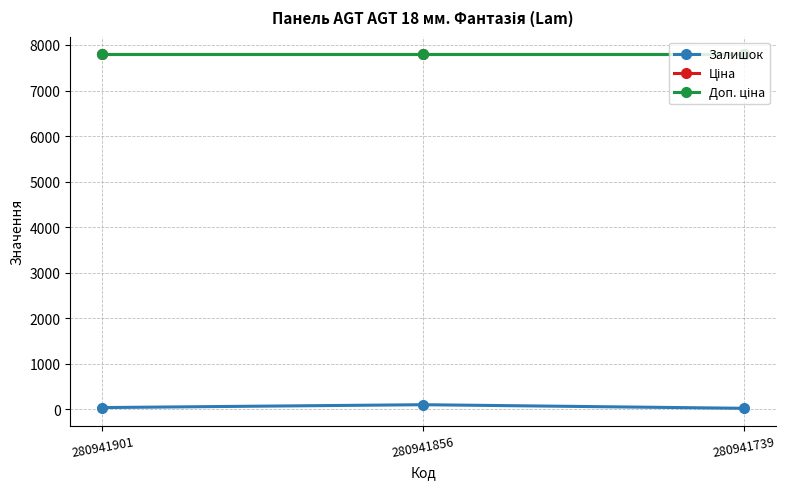

At which category is the sum across all series the highest?

280941856